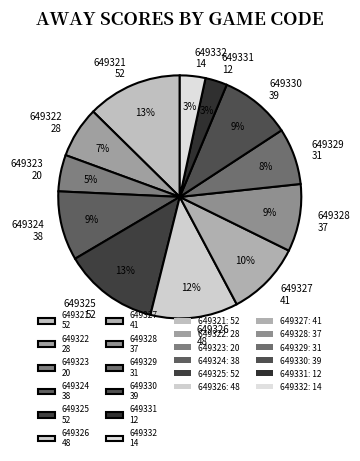

To the nearest percent, what portion does 649330 represent?

9%